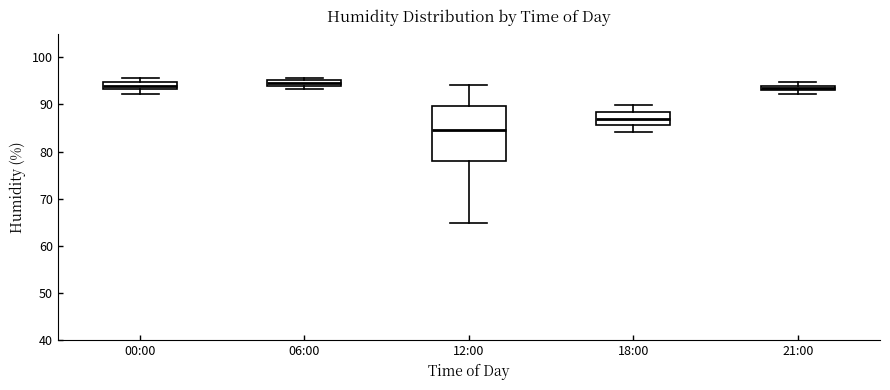

Which box has the lowest median line?

12:00